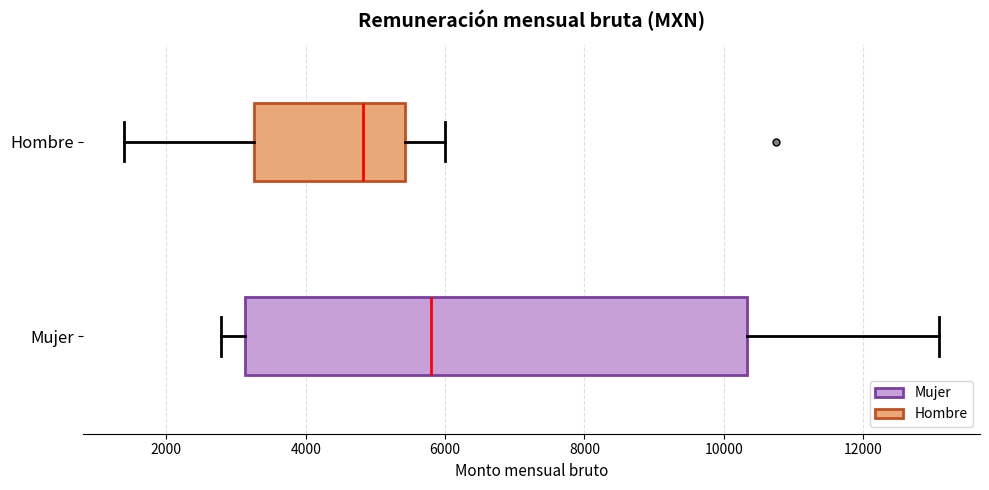

Which box has the furthest to the left median line?

Hombre